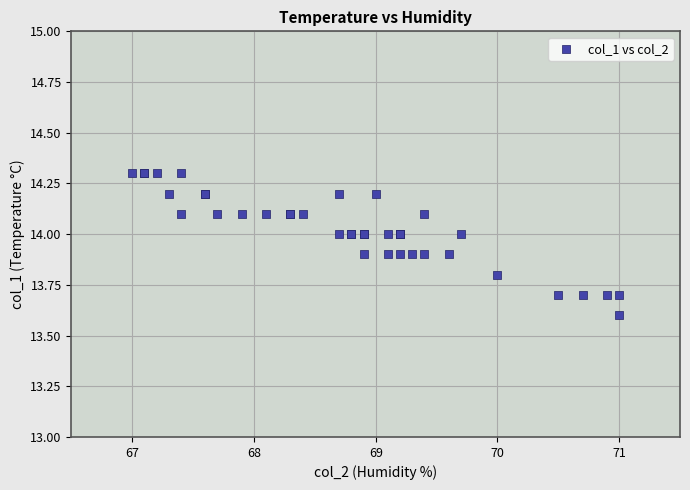

What Y value in the scatter plot is closest to 13?

13.6